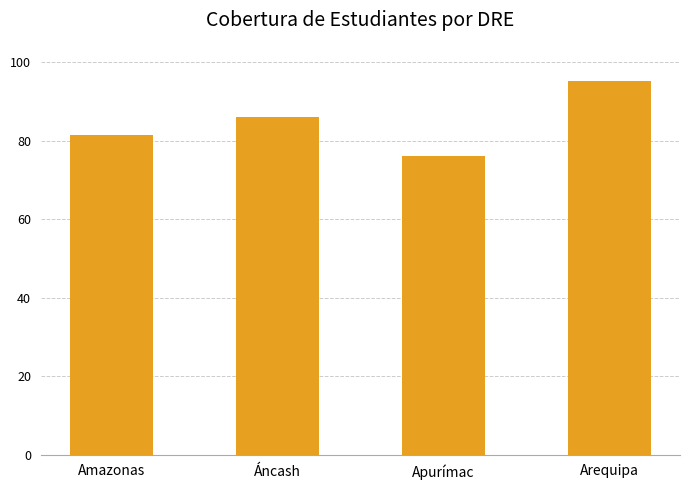

Does the chart contain any negative values?

No